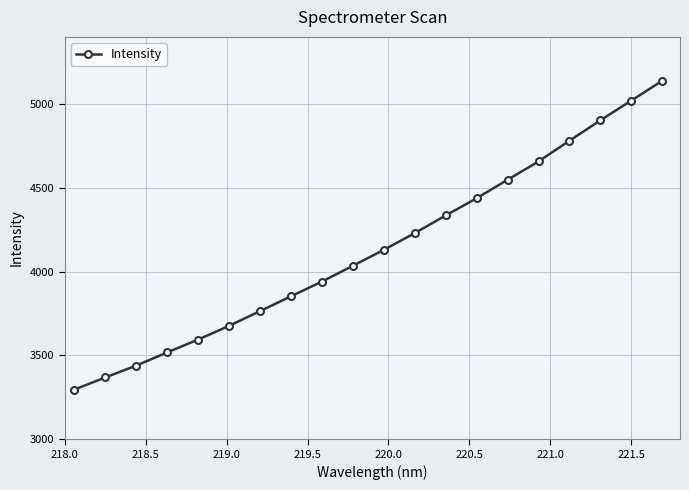

What is the difference between the maximum and minimum values?

1842.2